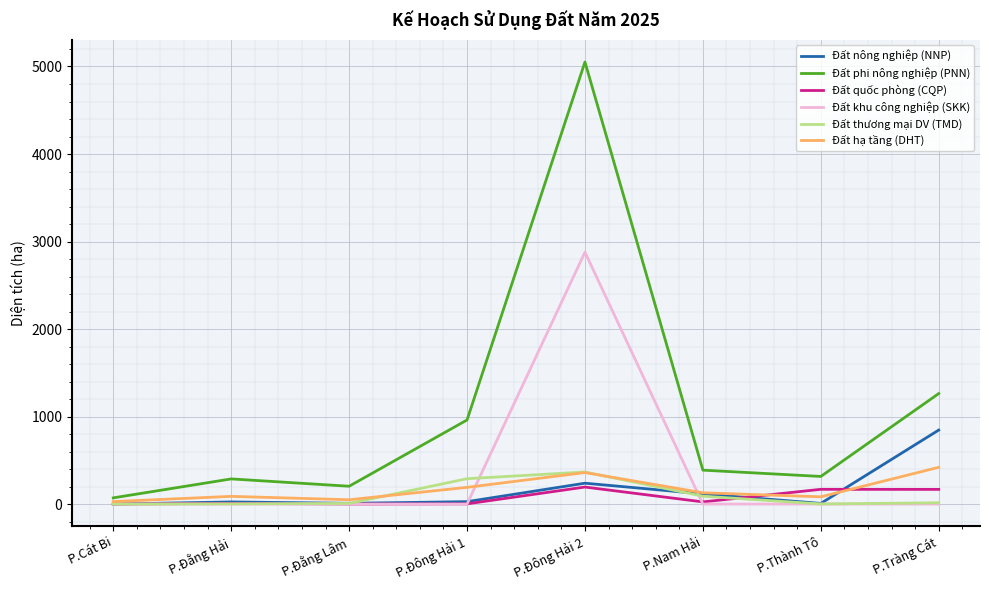

What is the total value across all series at P.Đông Hải 2?

9090.1